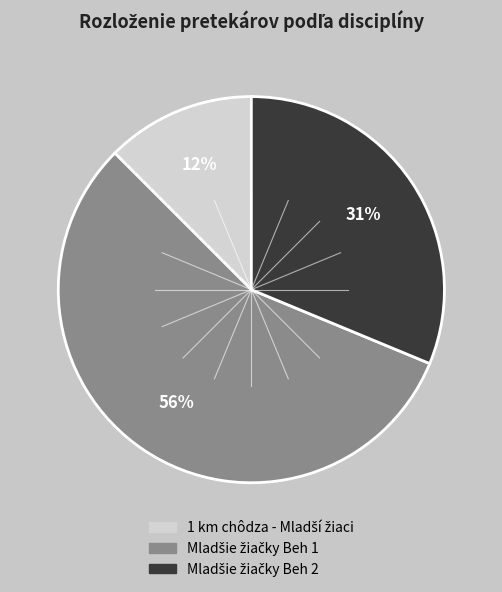

Is there a majority slice in this chart?

Yes